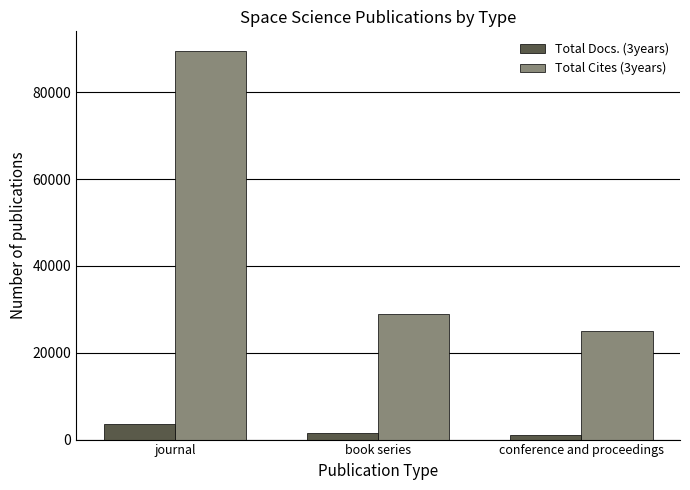

What is the smallest value displayed?

1162